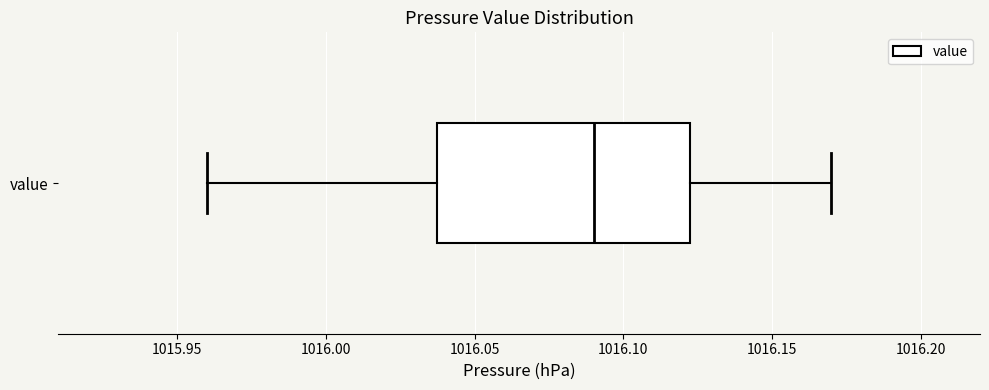

Transcribe this box plot: give where the median line is, the range the box spans, and where the two whiskers end, as read against the x-axis. The values are not printed on the chart, so give them approximately, as read against the axis.

median 1016.090, box 1016.040 to 1016.125, whiskers 1015.960 to 1016.170